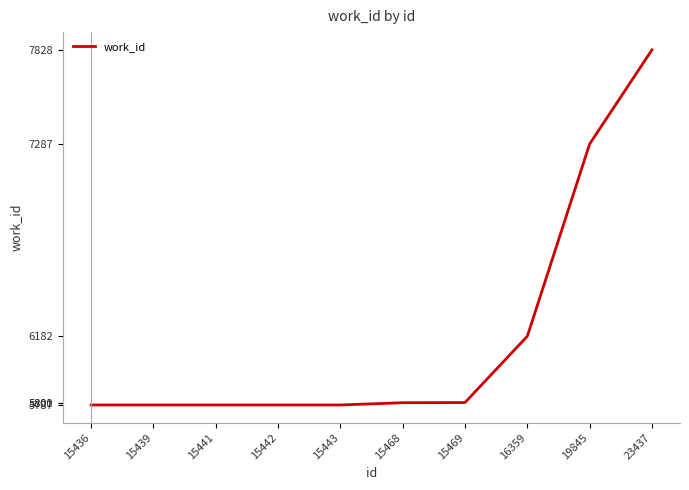

What is the difference between the values at 15442 and 23437?

2041